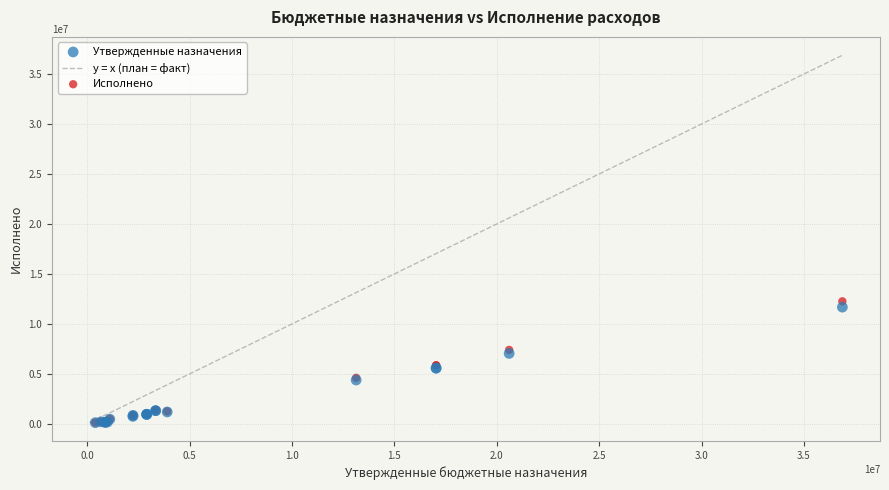

Which series has the largest Y range (max minus min)?

Исполнено